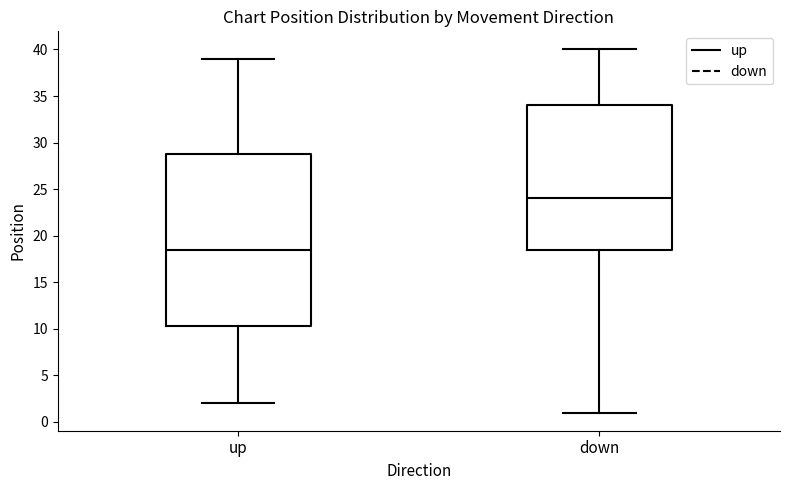

Comparing the boxes themselves (not the whiskers), which one is the tallest?

up